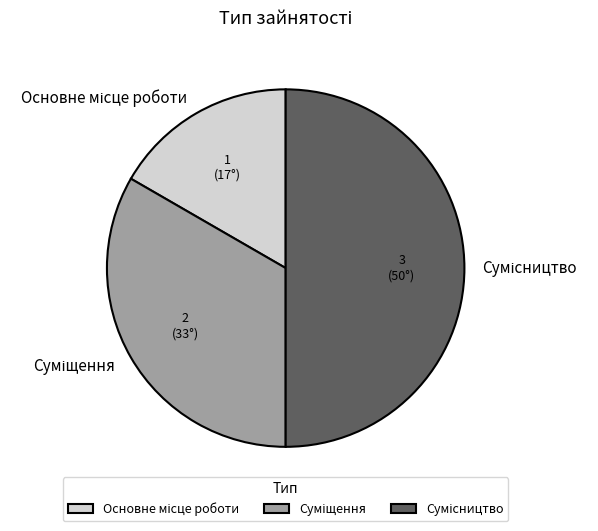

Count the number of slices in the pie.

3